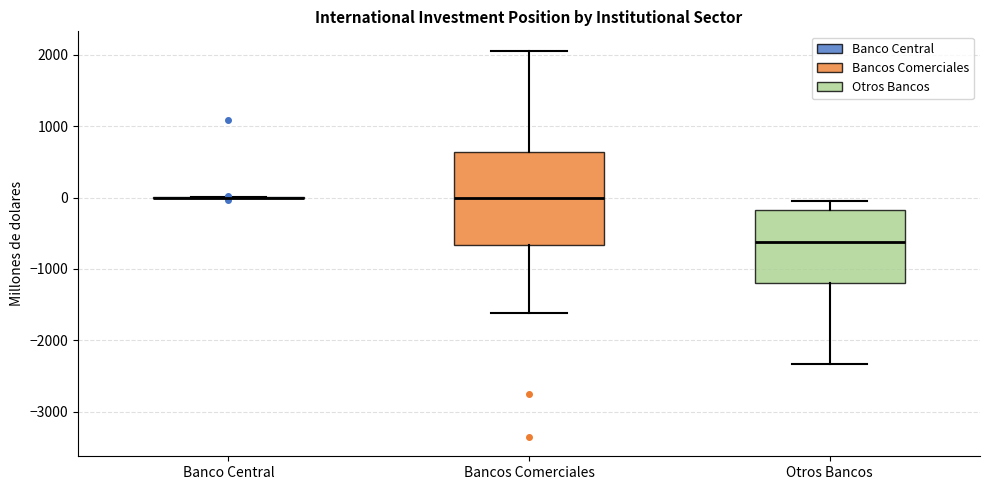

Reading left to right, transcribe this box plot: for each box, give where its median line is, the range the box spans, and where its two whiskers end, as read against the y-axis. The values are not printed on the chart, so give them approximately, as read against the axis.

Banco Central: box collapsed to a line at 0, whiskers 0 to 0
Bancos Comerciales: median 0, box -700 to 600, whiskers -1600 to 2100
Otros Bancos: median -600, box -1200 to -200, whiskers -2300 to 0